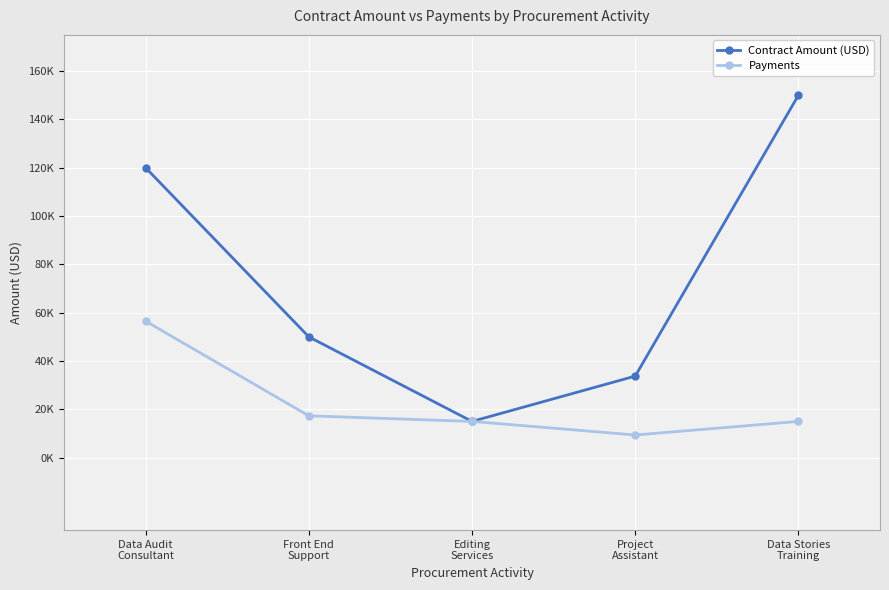

What position from the left is Editing
Services?

3